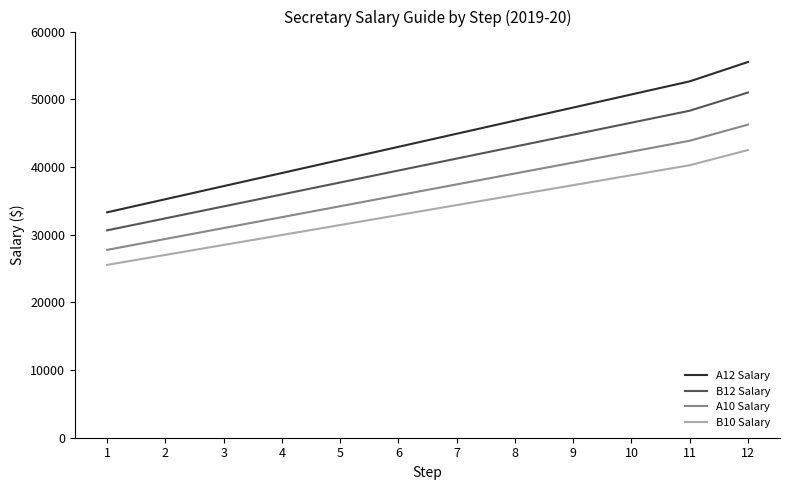

What is the difference between the maximum and second lowest values in the B12 Salary series?

18589.0